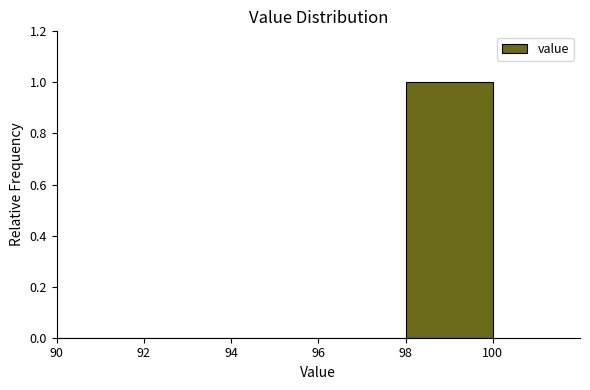

Reading left to right, transcribe this chart: for each bar, give the range it covers on the x-axis and its height. The values are not printed on the chart, so give them approximately, as read against the axis.

90 to 92: 0
92 to 94: 0
94 to 96: 0
96 to 98: 0
98 to 100: 1